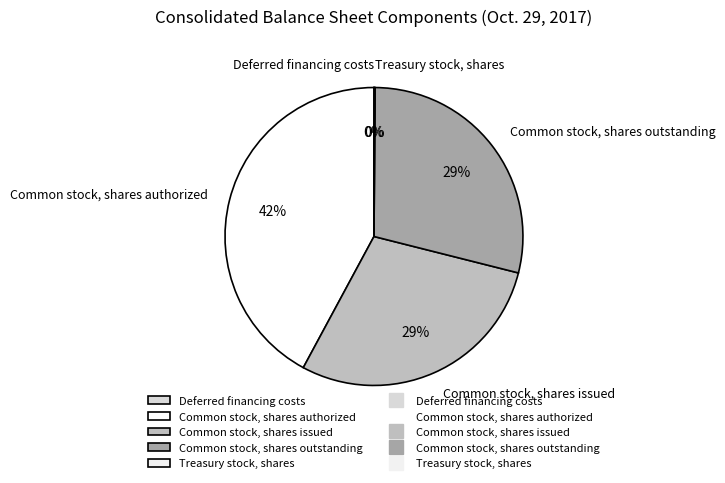

Which category has the biggest portion of the pie?

Common stock, shares authorized